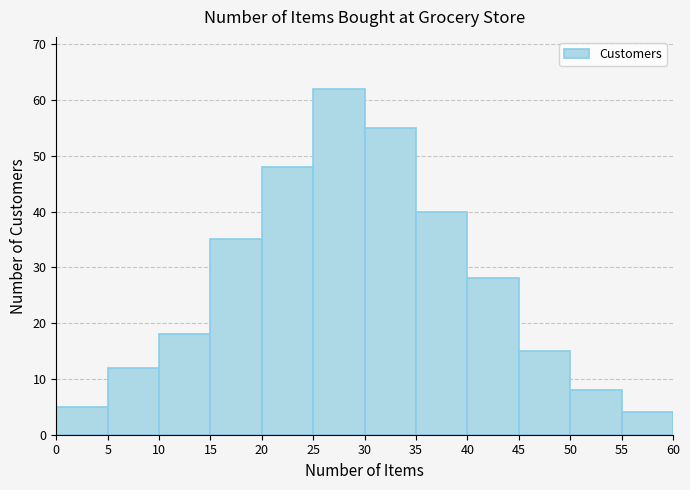

Reading left to right, list every bar in this chart as the range it spans on the x-axis followed by its height. The values are not printed on the chart, so give them approximately, as read against the axis.

0 to 5: 5
5 to 10: 12
10 to 15: 18
15 to 20: 35
20 to 25: 48
25 to 30: 62
30 to 35: 55
35 to 40: 40
40 to 45: 28
45 to 50: 15
50 to 55: 8
55 to 60: 4